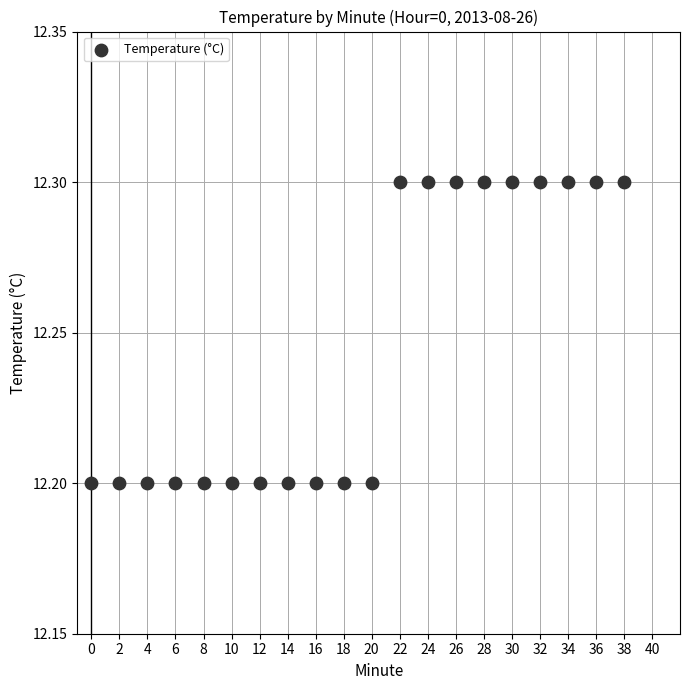

What is the range of X values (max minus min)?

38.0